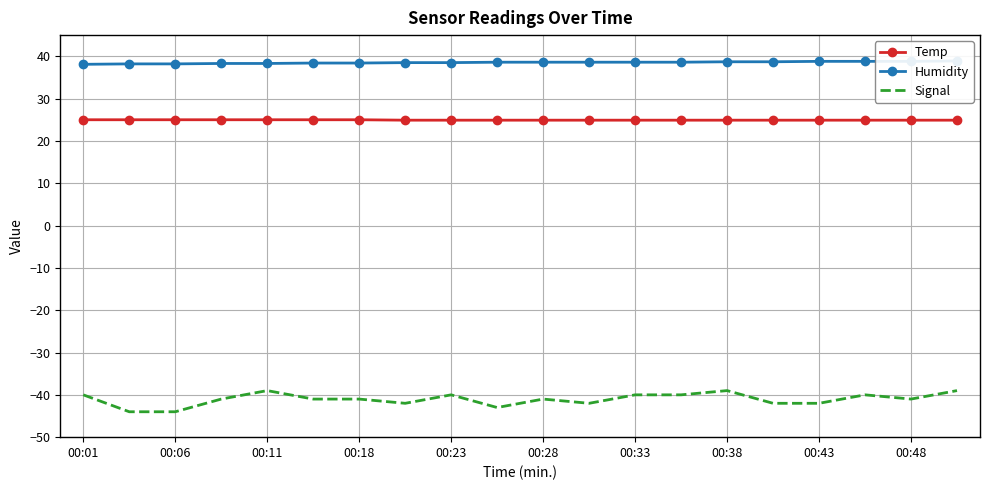

Is it true that Signal equals -12.4 at 00:11?

False